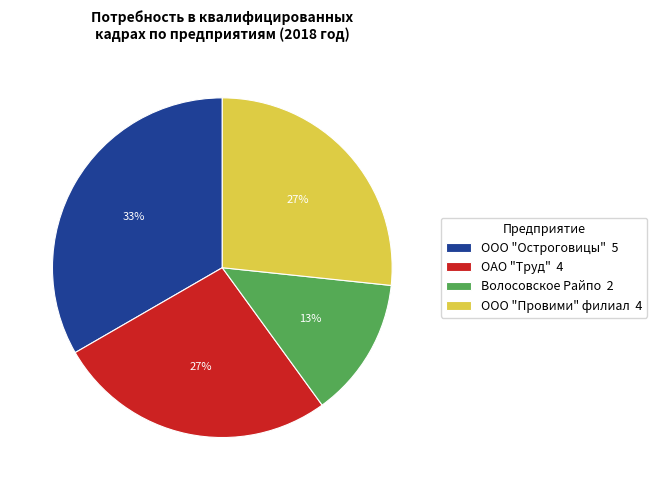

Is Волосовское Райпо the majority of the pie?

No